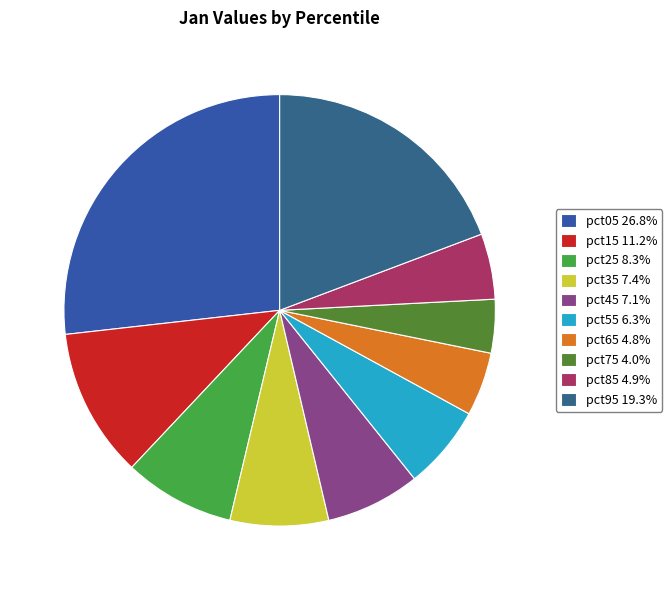

To the nearest percent, what is the combined percentage of pct65 and pct85?

10%